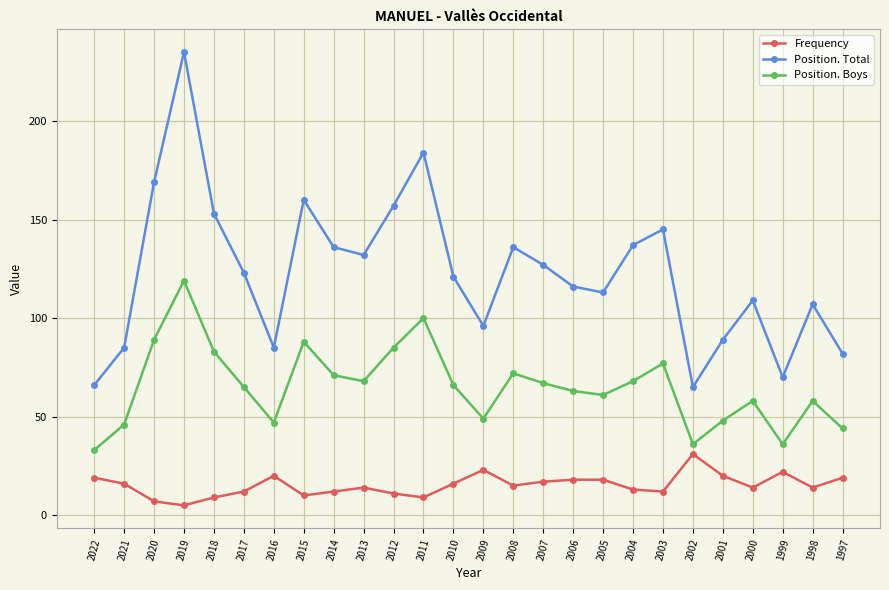

True or false: Frequency and Position. Boys cross at least once.

False